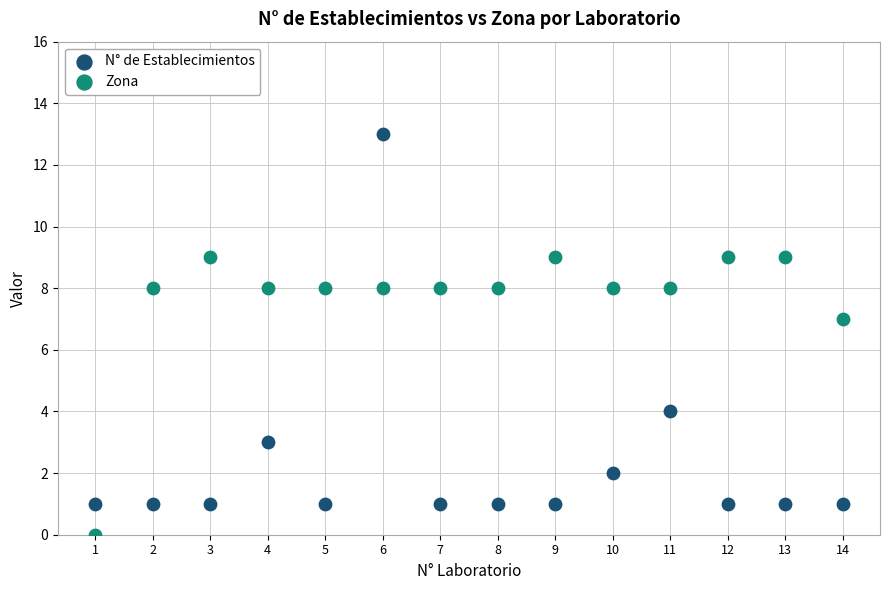

Which series has the widest spread of Y values?

N° de Establecimientos